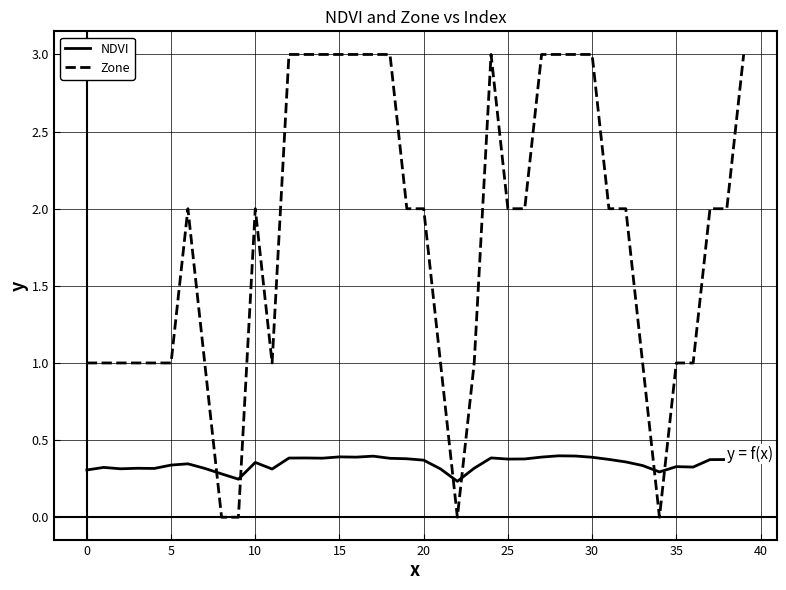

Which series has the largest range (max minus min)?

Zone